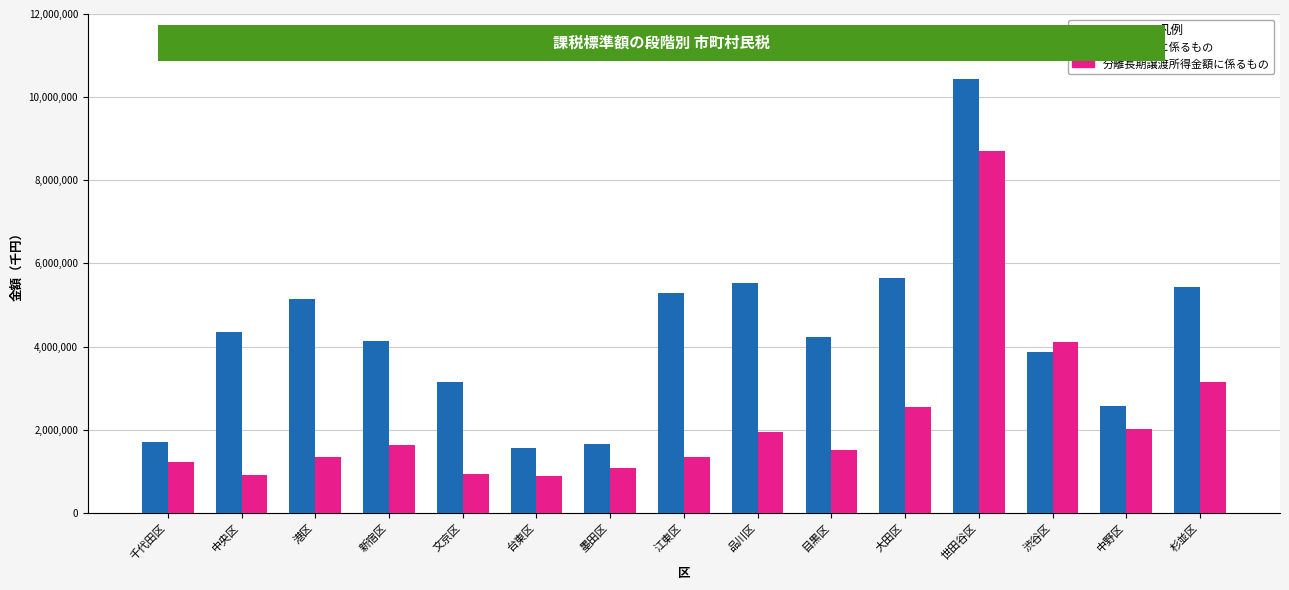

What is the value of the 分離長期譲渡所得金額に係るもの bar at the 13th from the left?

4105768